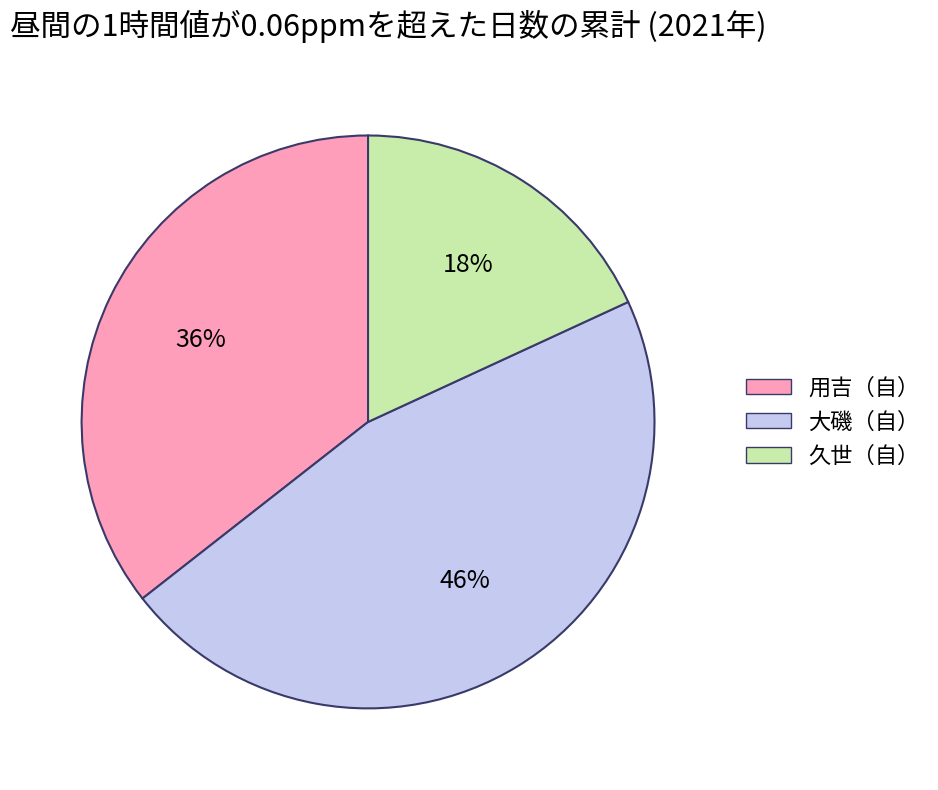

To the nearest percent, what is the difference between the largest and smallest slice percentages?

28%